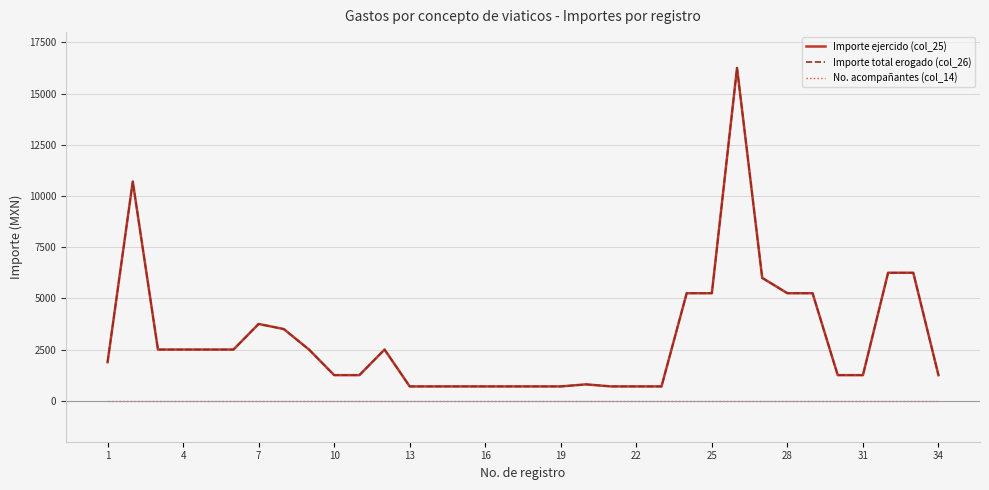

Does the chart have visible grid lines?

Yes